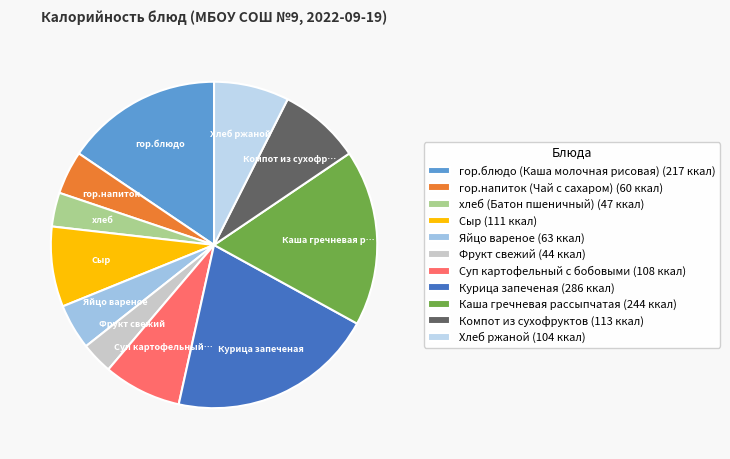

How many slices are in this pie chart?

11